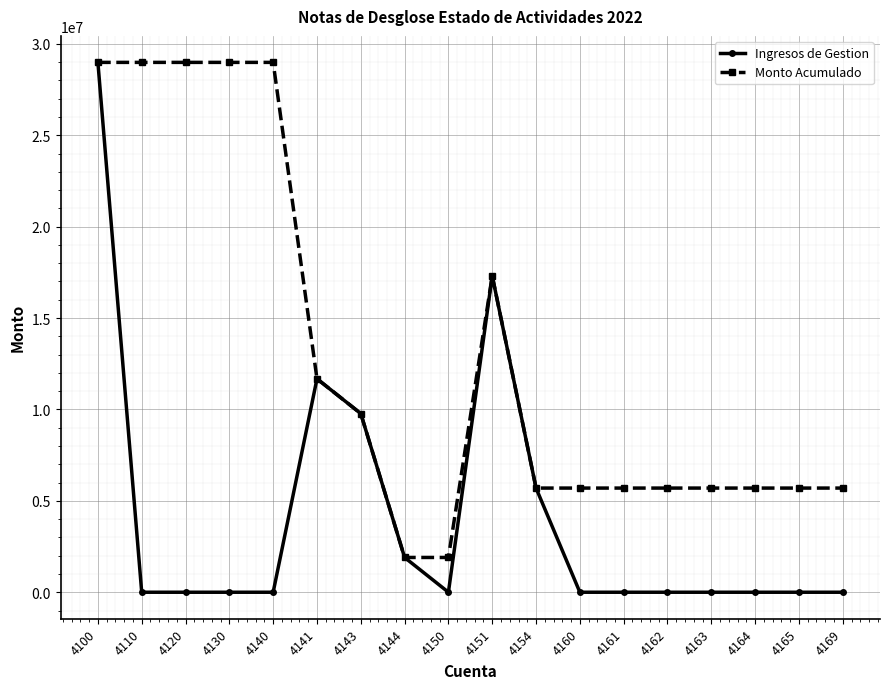

What is the difference between the Monto Acumulado values at 4150 and 4161?

3795980.4